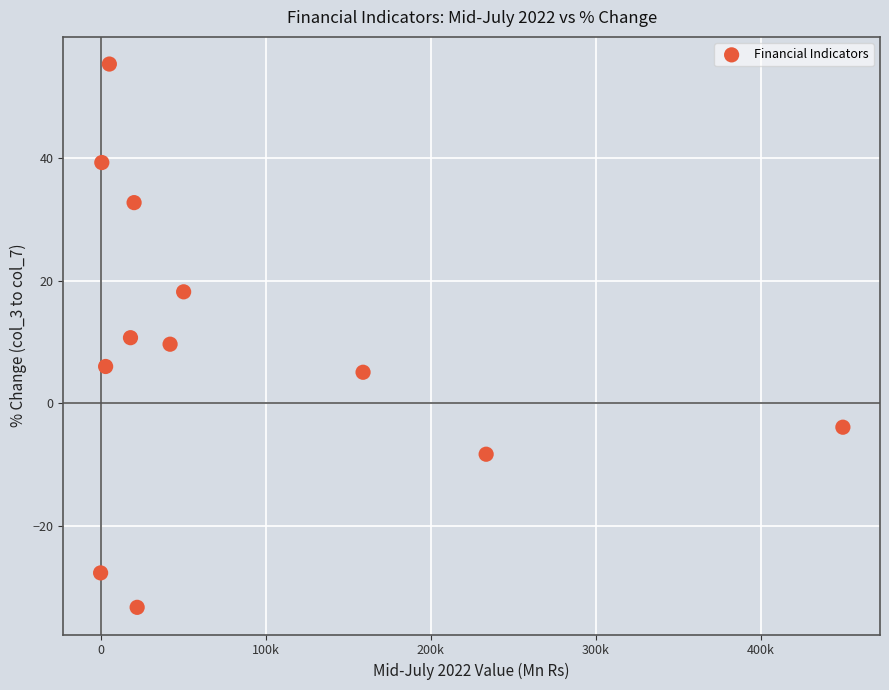

What is the range of Y values (max minus min)?

88.5